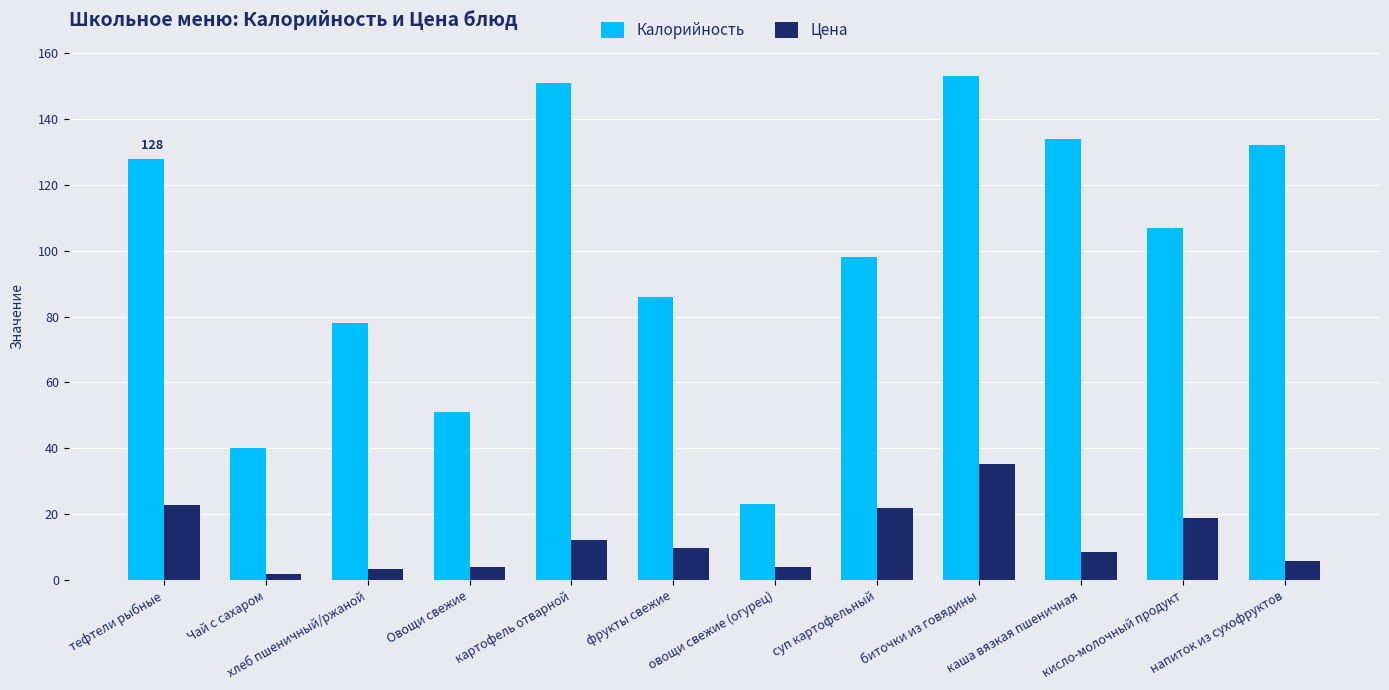

What is the value of the Калорийность bar at the 10th from the left?

134.0